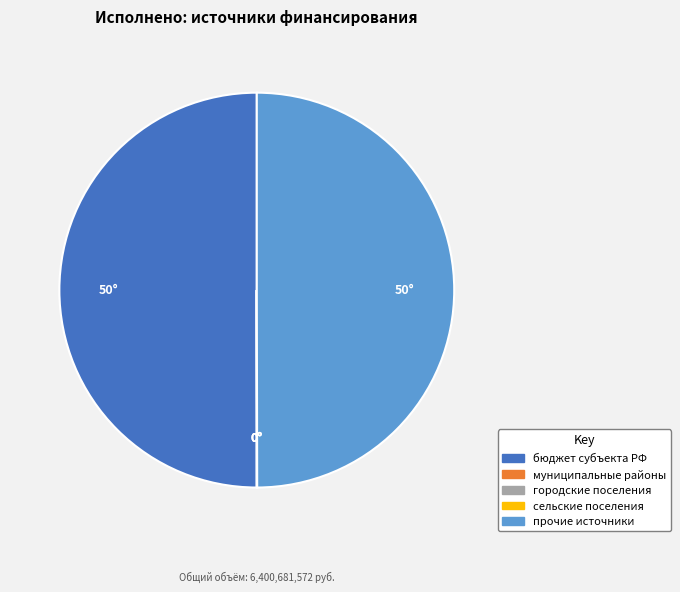

Is there a majority slice in this chart?

No